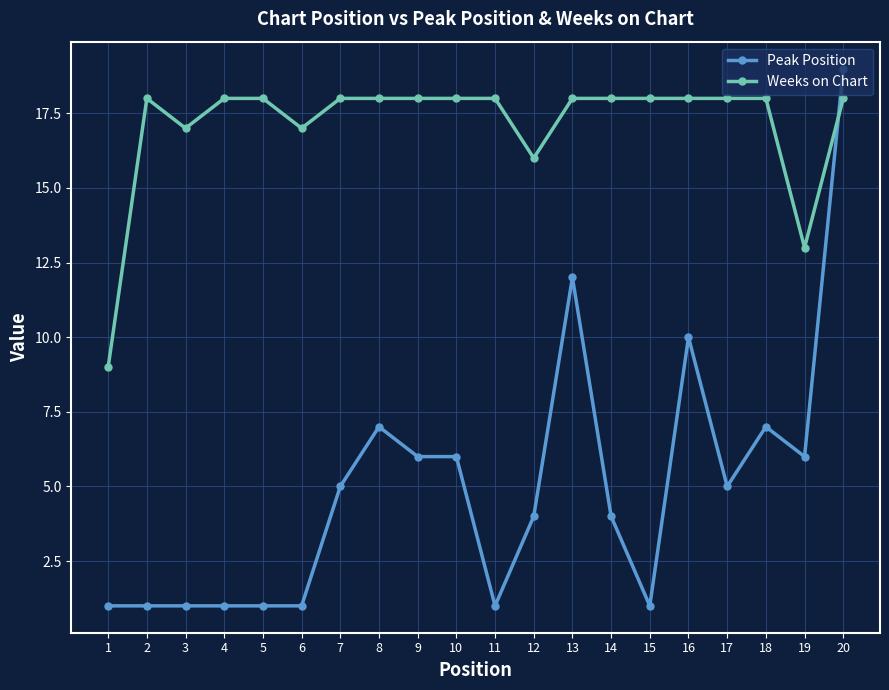

The value of Peak Position at 16 is 16. True or false?

False